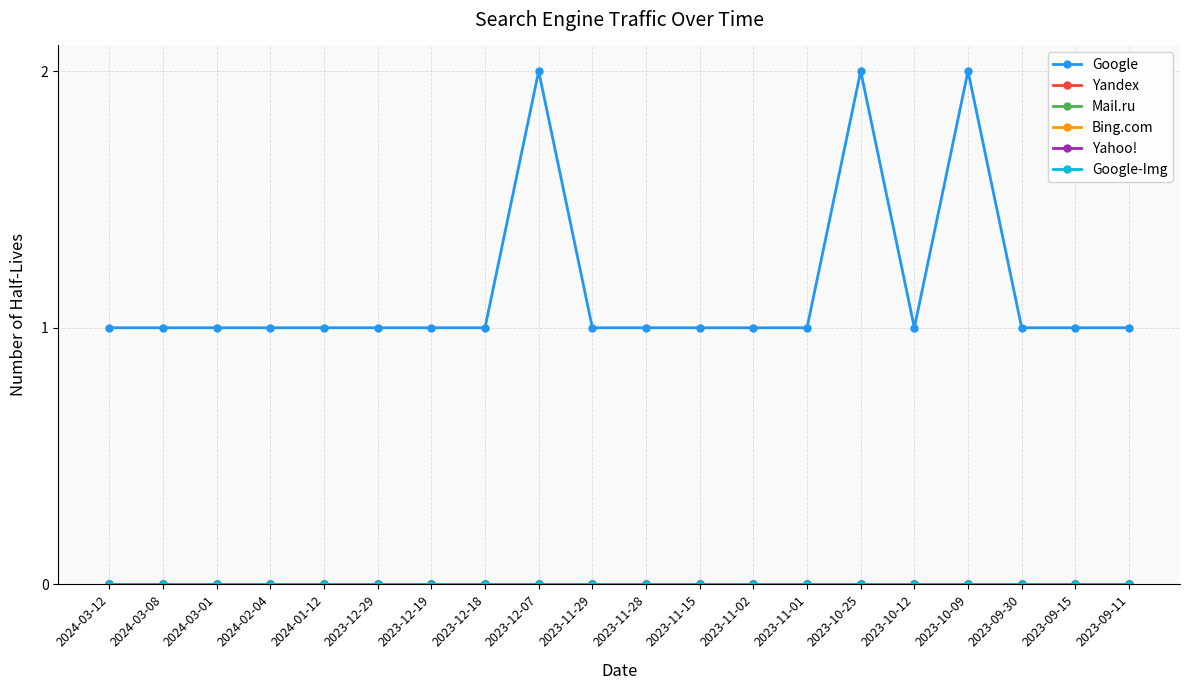

Which series has the largest total across all categories?

Google